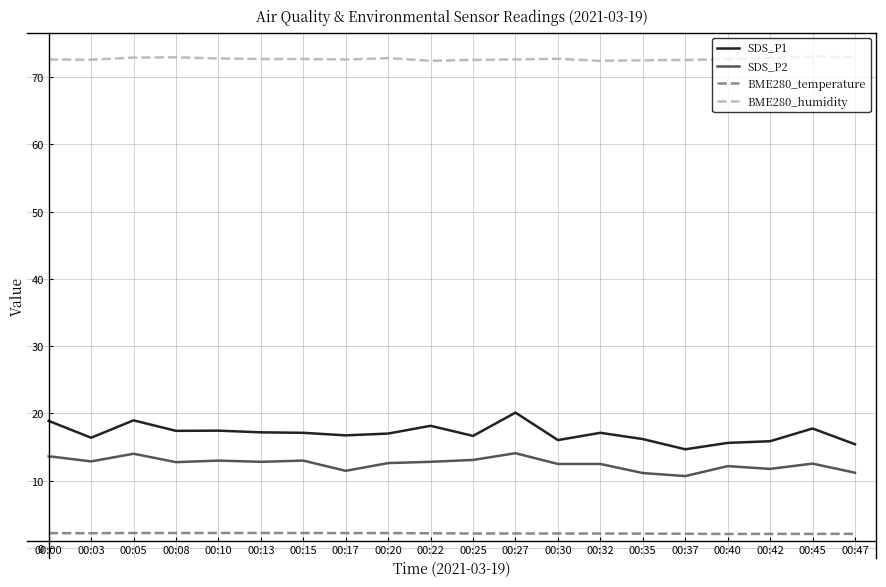

Which series has the widest spread of values?

SDS_P1